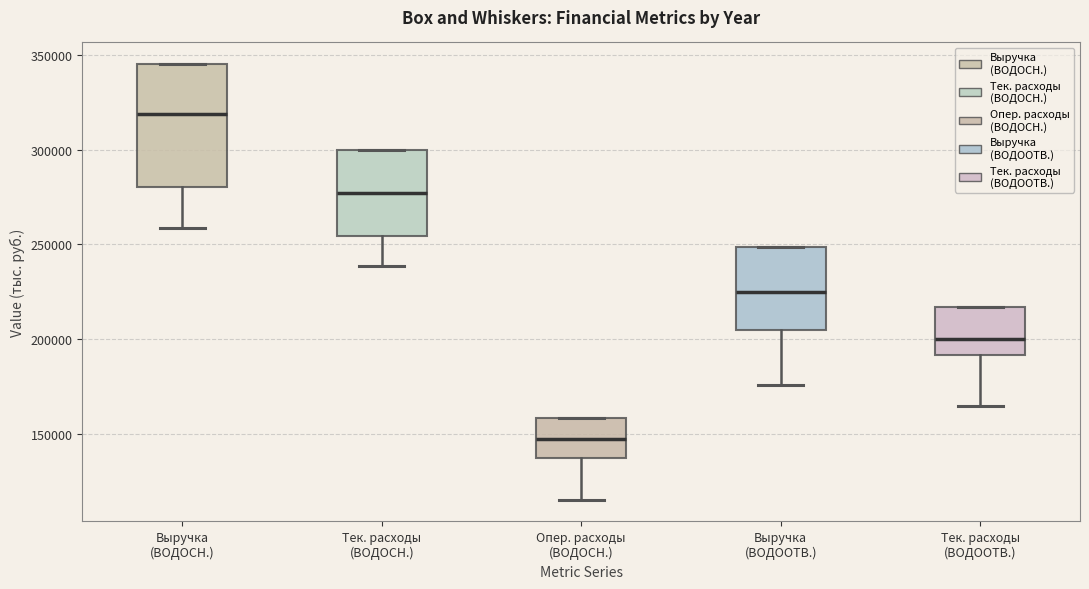

Which box is the tallest, from its lower edge to its upper edge?

Выручка (ВОДОСН.)